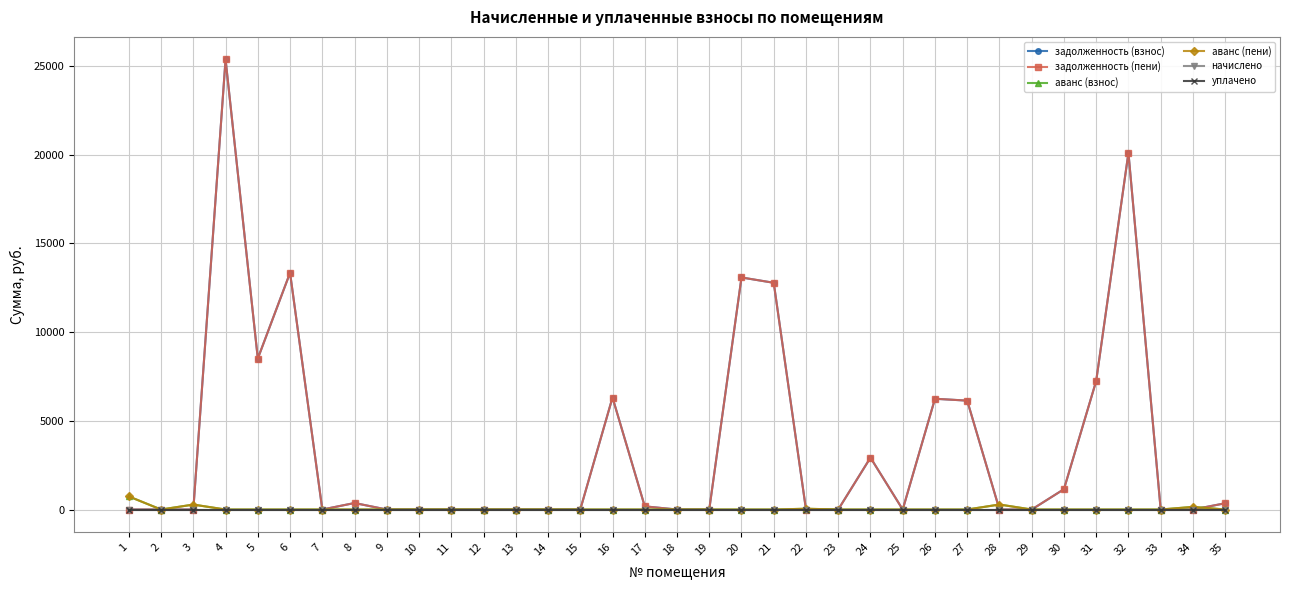

What is the difference between the задолженность (взнос) values at 28 and 31?

7248.8